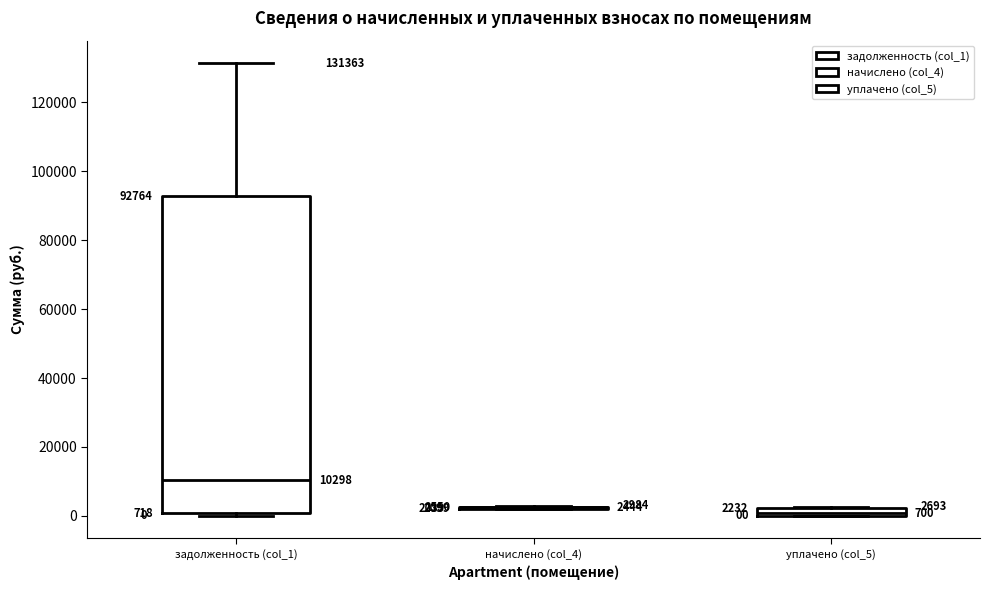

Comparing the boxes themselves (not the whiskers), which one is the tallest?

задолженность (col_1)